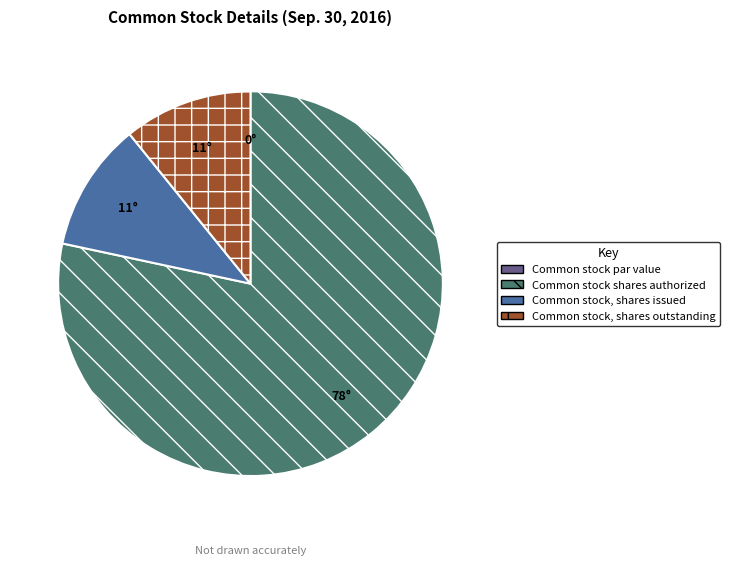

Which slice is the largest?

Common stock shares authorized